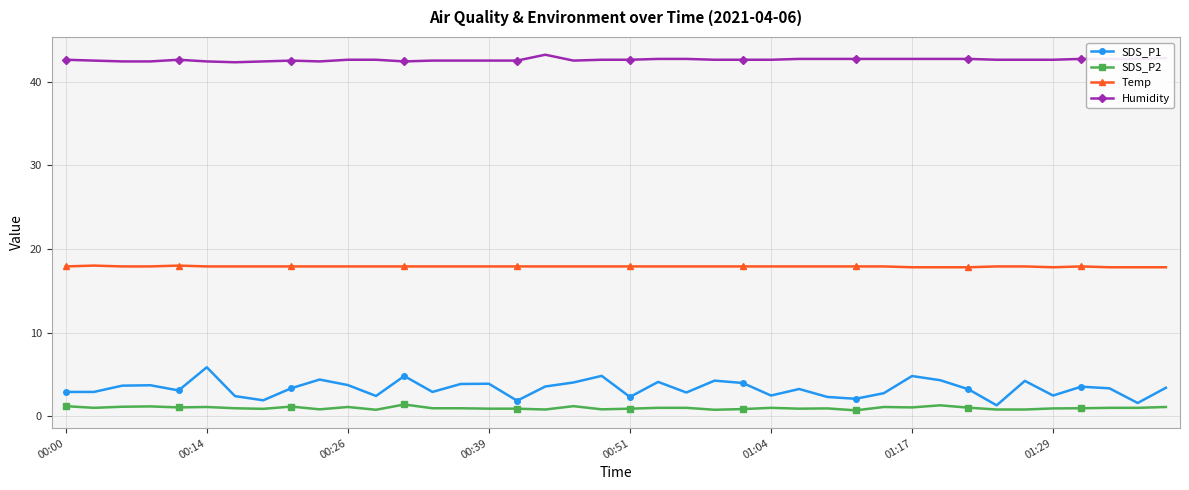

What is the minimum value for SDS_P1?

1.3